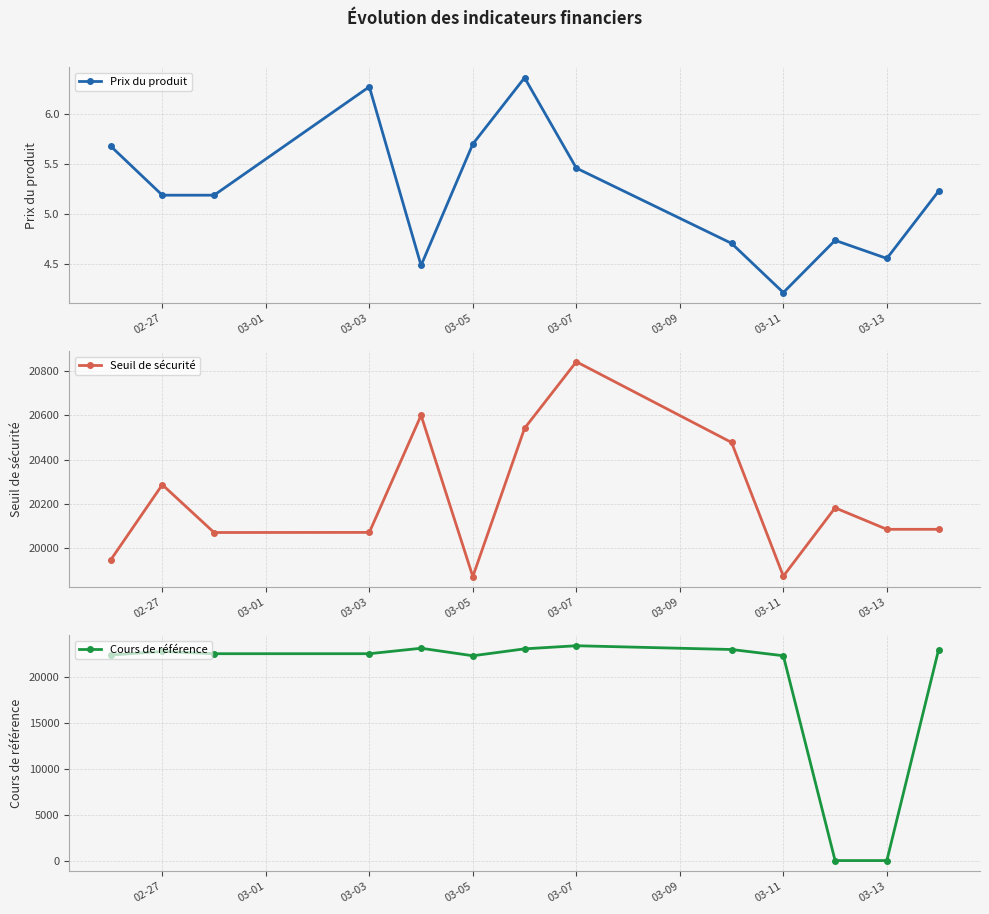

How many interior local peaks does the Seuil de sécurité series have?

4